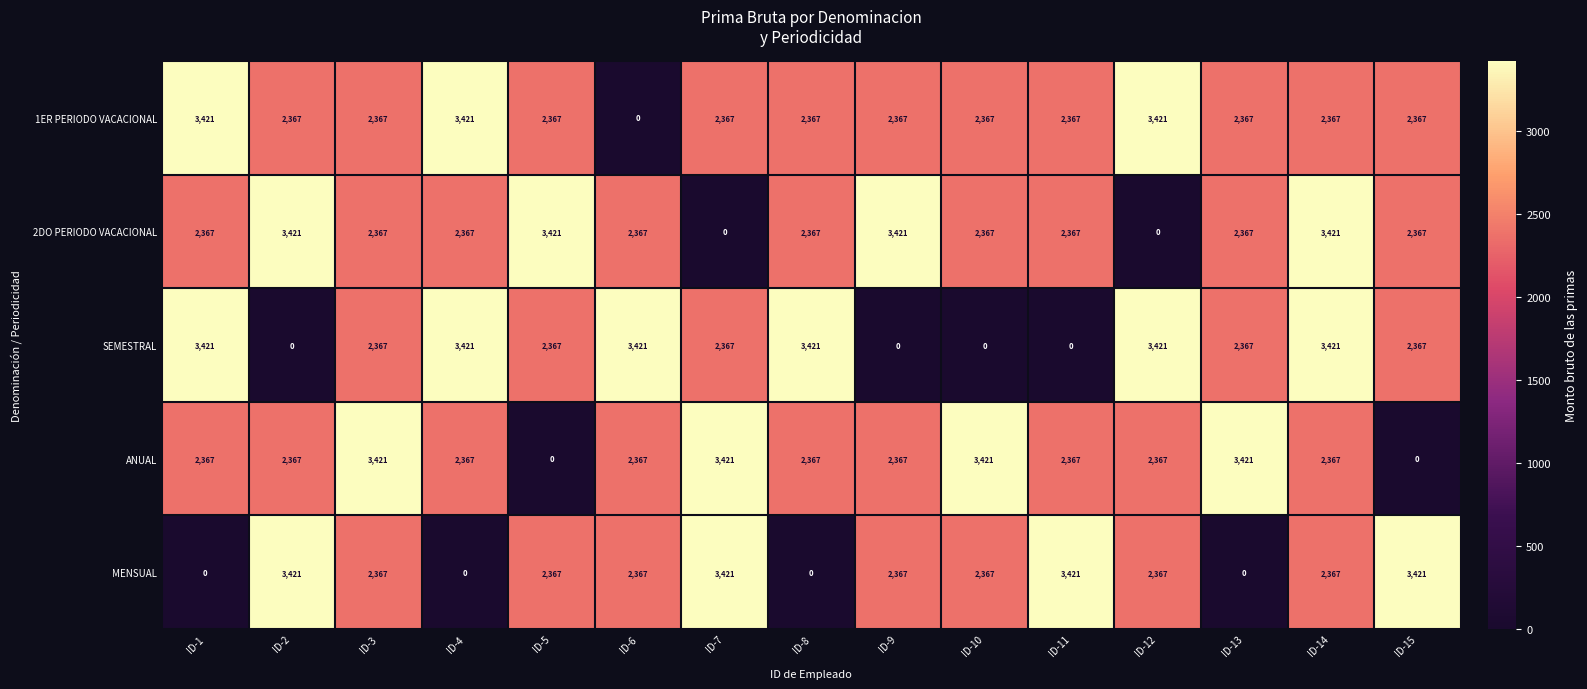

The value of SEMESTRAL at ID-14 is 3421. True or false?

True